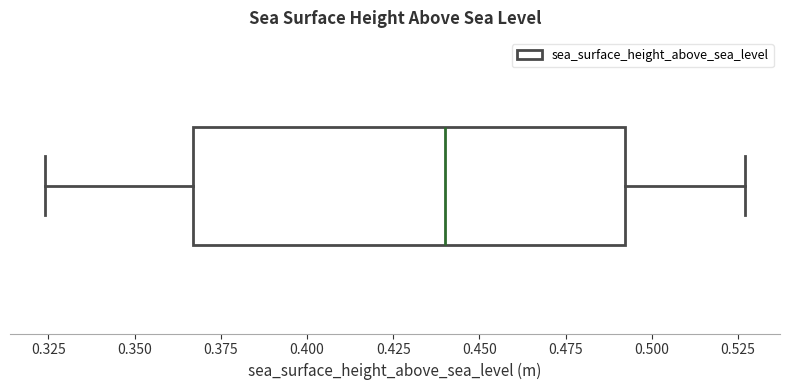

Transcribe this box plot: give where the median line is, the range the box spans, and where the two whiskers end, as read against the x-axis. The values are not printed on the chart, so give them approximately, as read against the axis.

median 0.440, box 0.365 to 0.490, whiskers 0.325 to 0.525